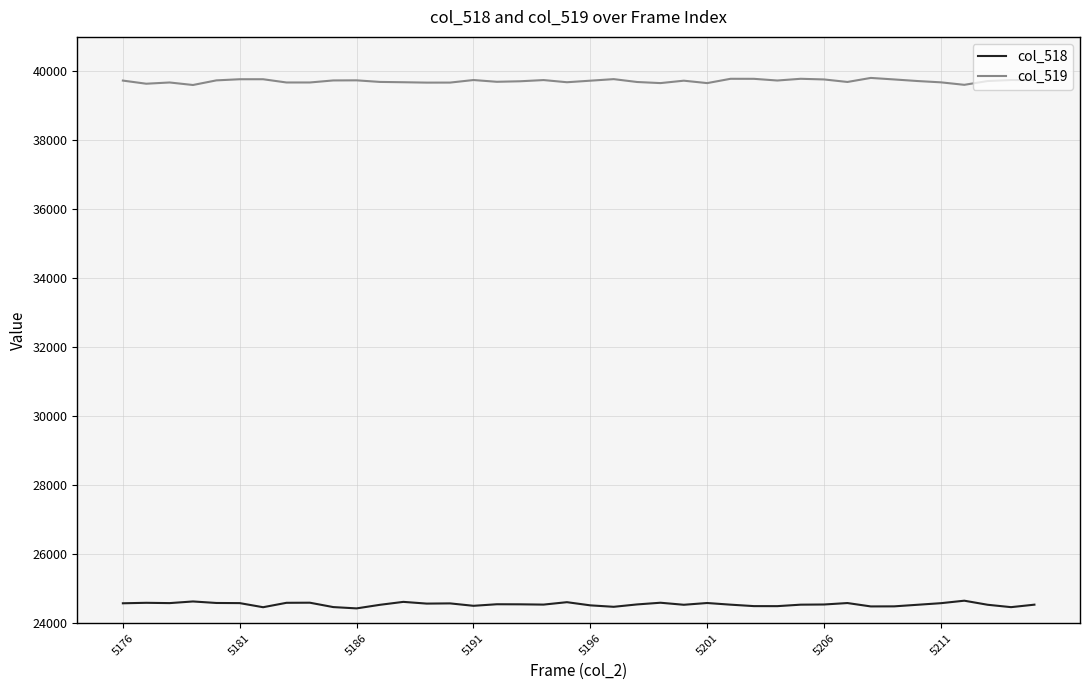

True or false: col_518 and col_519 intersect in this chart.

False